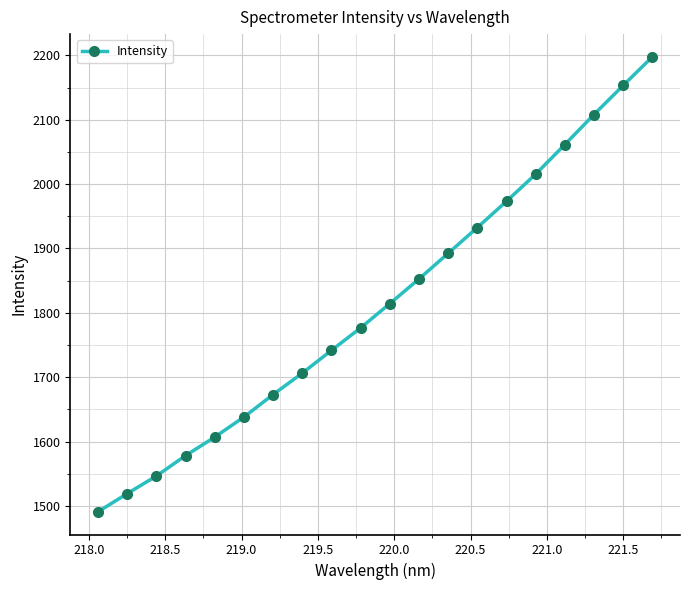

What is the smallest value displayed?

1490.9